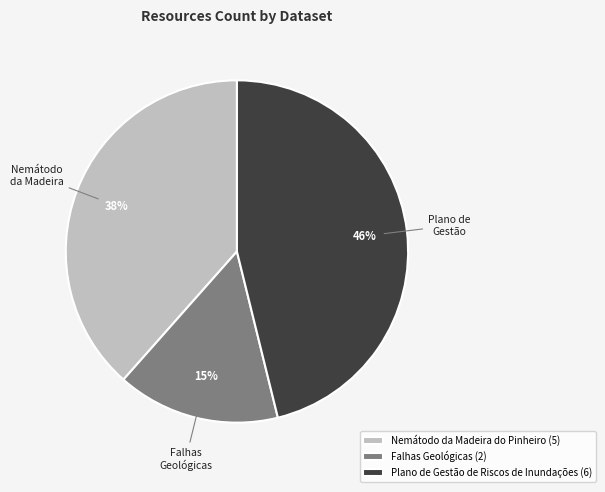

Which slice is the smallest?

Falhas Geológicas